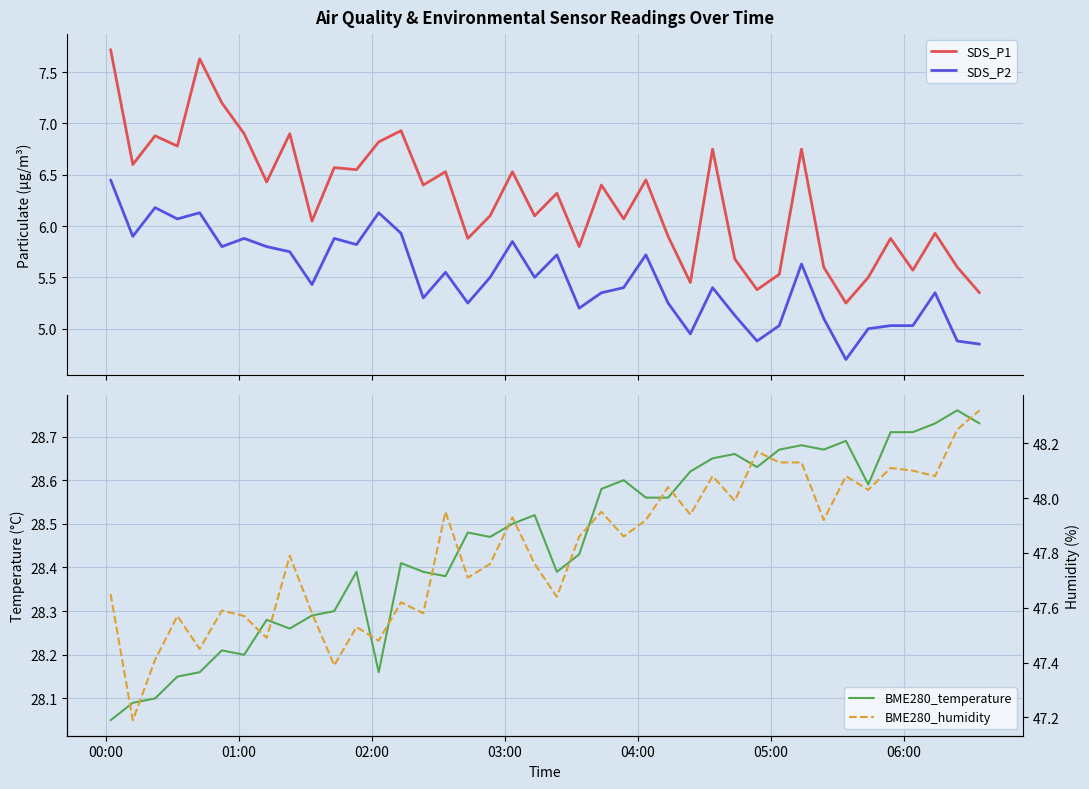

True or false: SDS_P2 and SDS_P1 intersect in this chart.

False